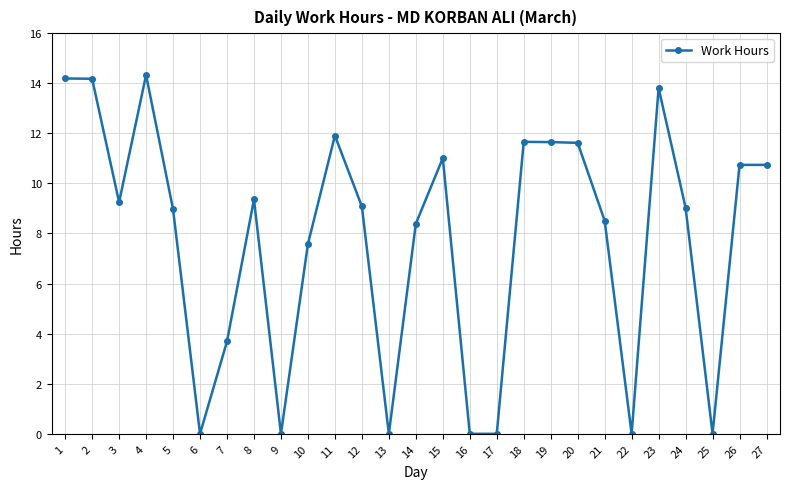

Where is the data nearest to the value 7?

10